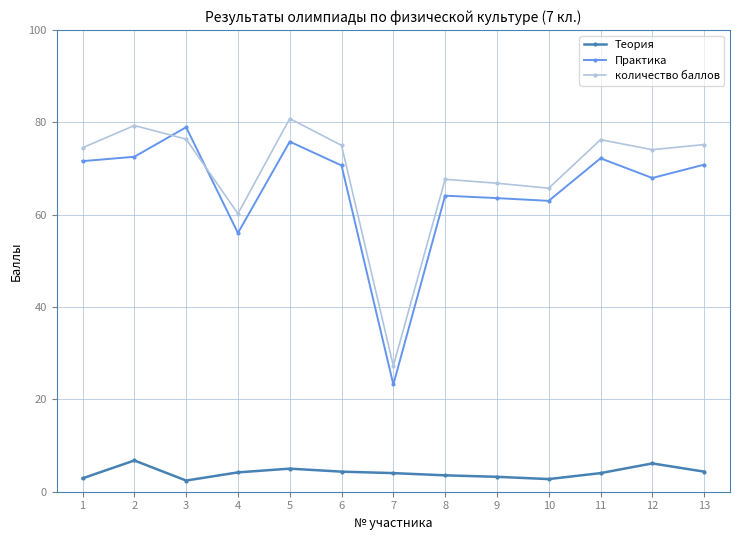

Where does the количество баллов series first go above 74?

1